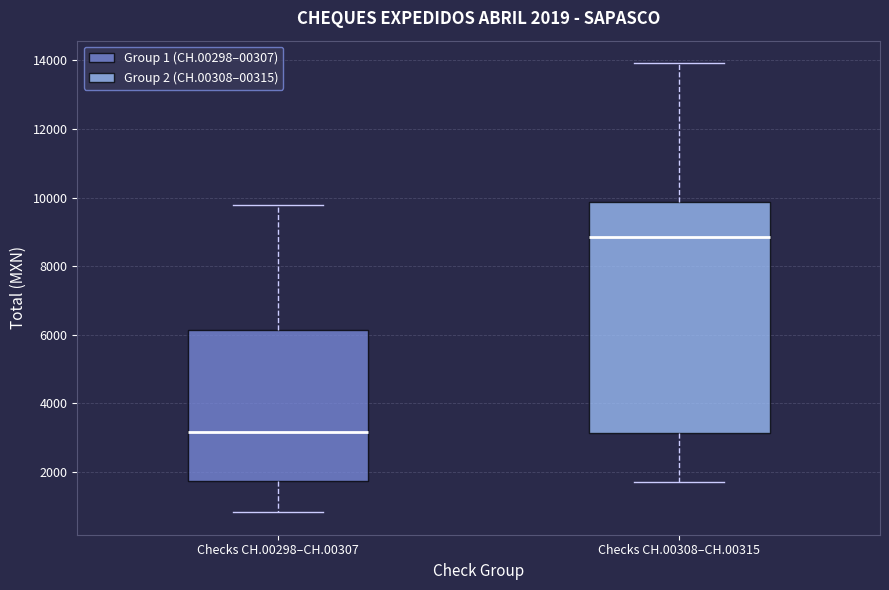

Which box's median line is the highest?

Checks CH.00308–CH.00315